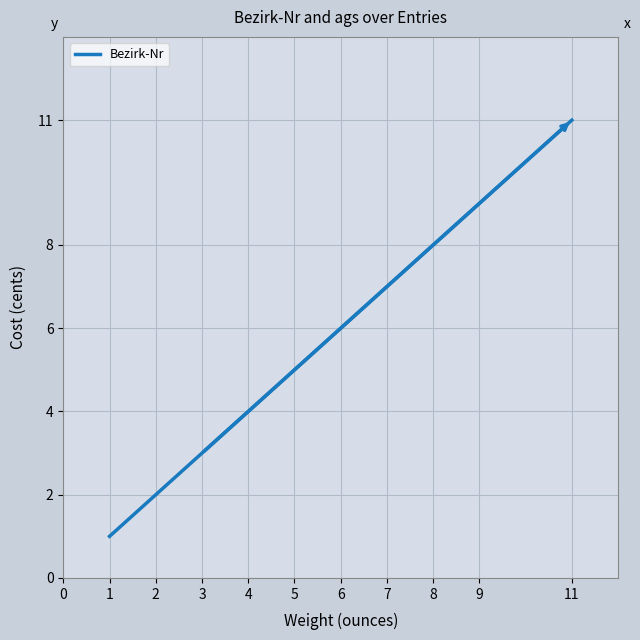

How many values are below 3?

2